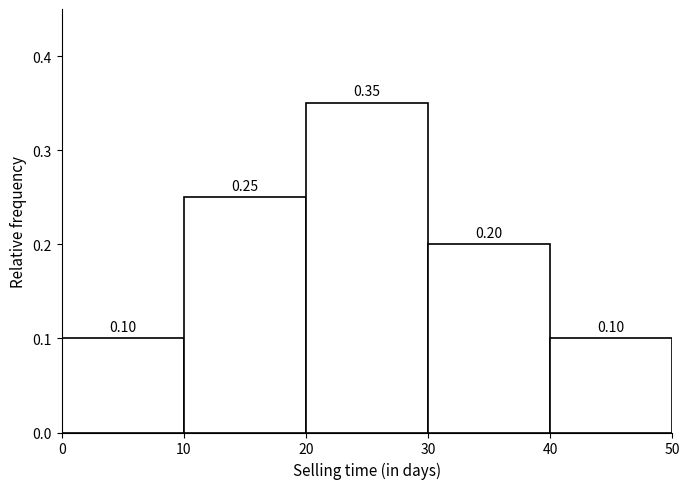

Reading left to right, transcribe this chart: for each bar, give the range it covers on the x-axis and its height.

0 to 10: 0.10
10 to 20: 0.25
20 to 30: 0.35
30 to 40: 0.20
40 to 50: 0.10